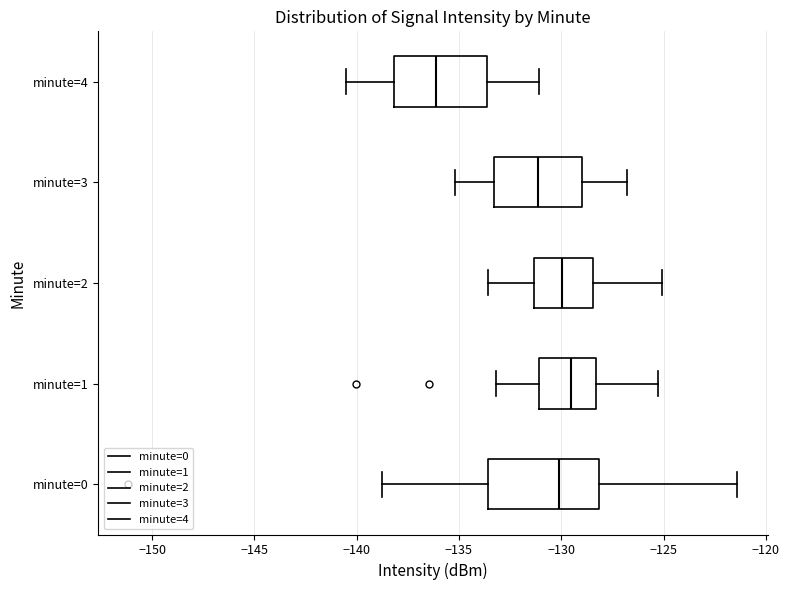

Where is the left edge of the box for minute=4 on the x-axis? The values are not printed on the chart, so give them approximately, as read against the axis.

-138.0